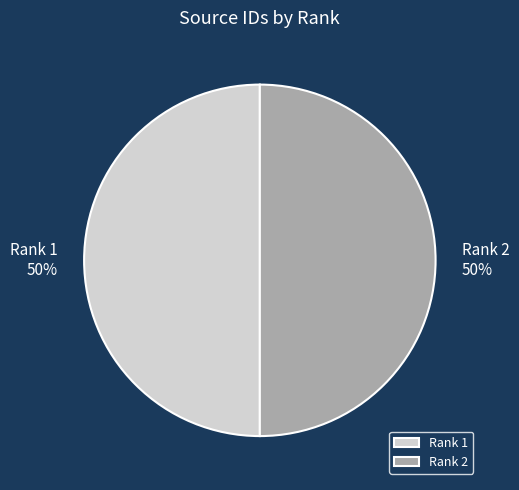

Is the sum of Rank 2 and Rank 1 greater than half?

Yes